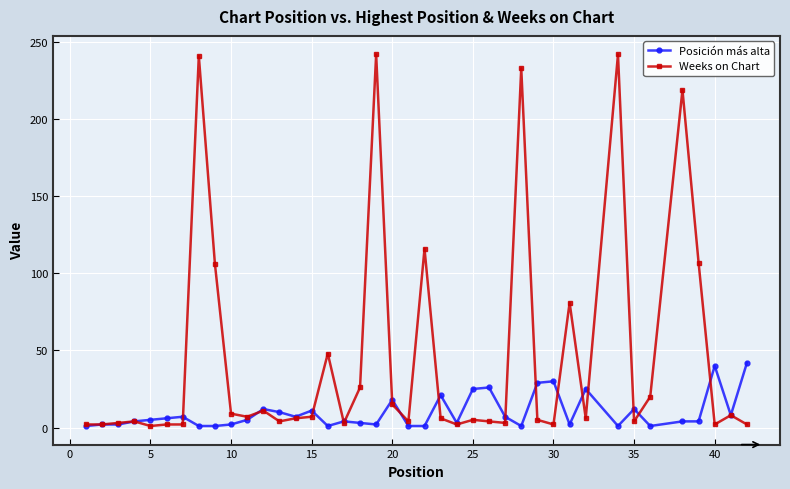

What is the maximum value shown in the chart?

242